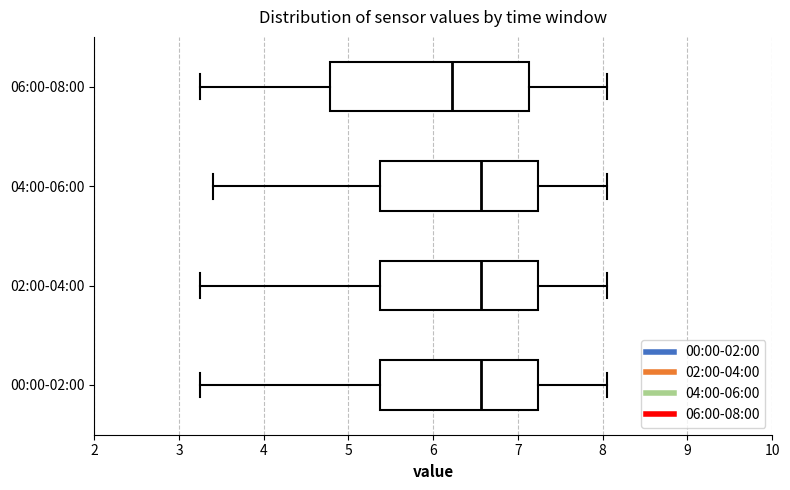

Where is the right edge of the box for 00:00-02:00 on the x-axis? The values are not printed on the chart, so give them approximately, as read against the axis.

7.2